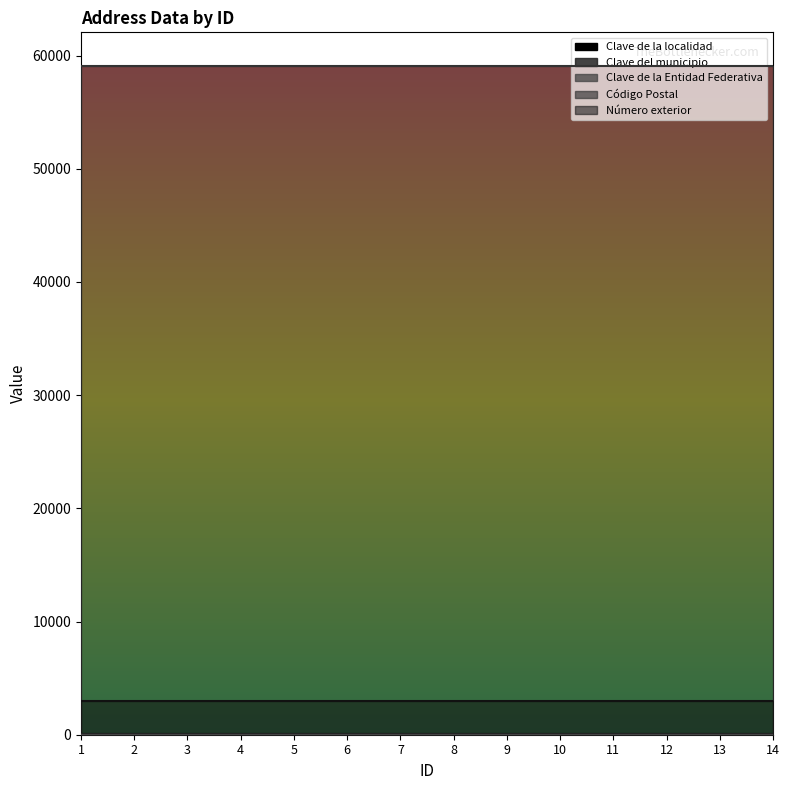

What are all the series names shown in the legend?

Clave de la localidad, Clave del municipio, Clave de la Entidad Federativa, Código Postal, Número exterior